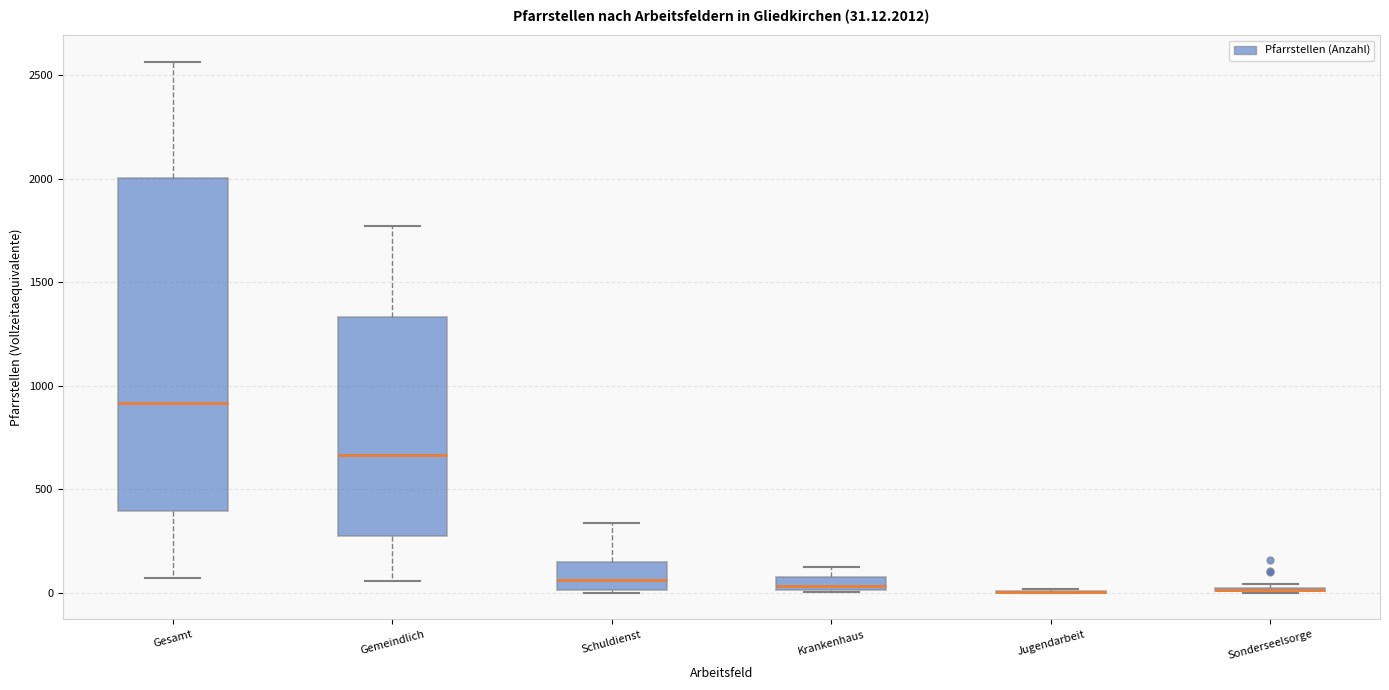

Comparing the boxes themselves (not the whiskers), which one is the tallest?

Gesamt